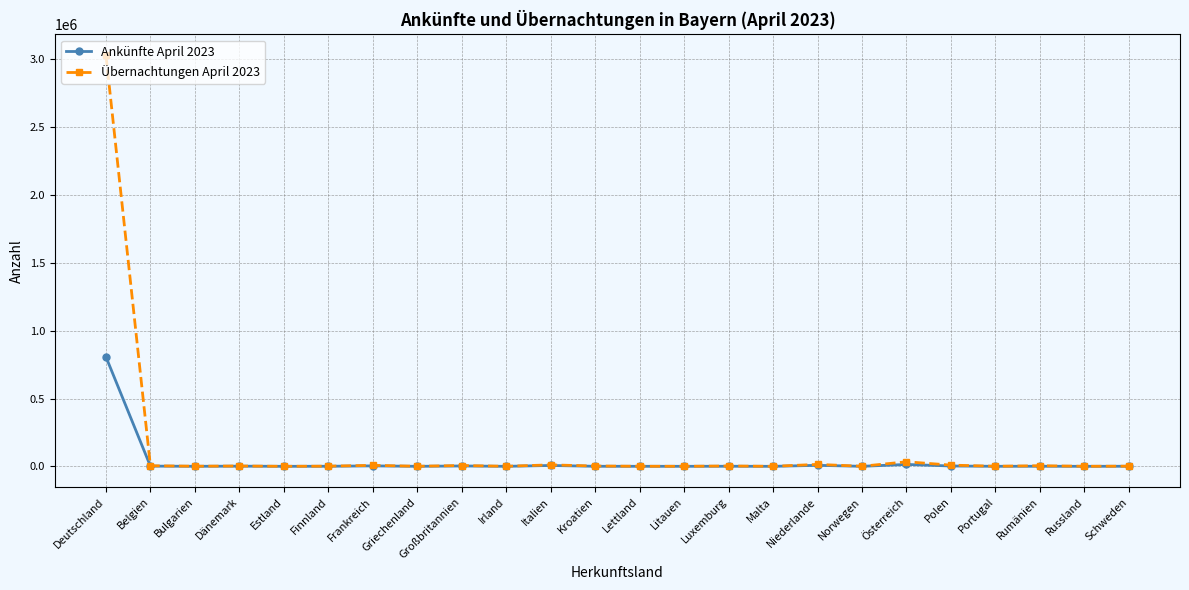

How many lines are shown in the chart?

2